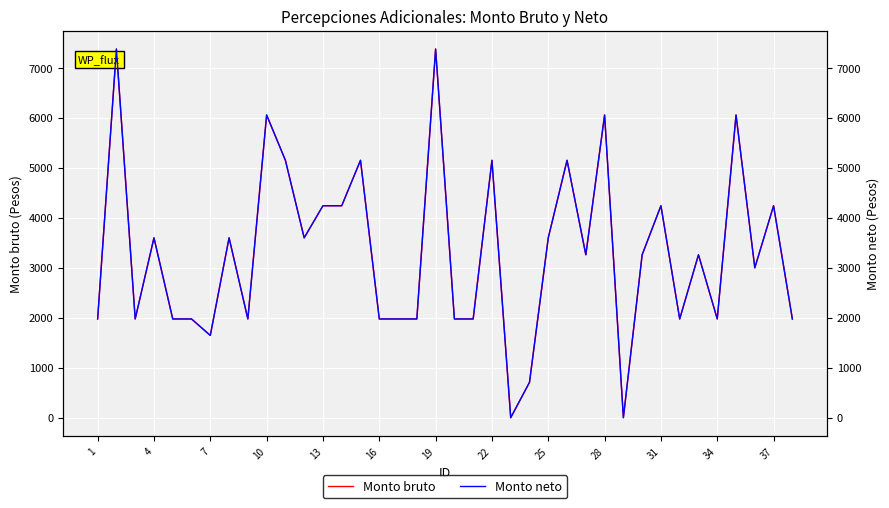

Between 4 and 29, which series saw the biggest shift?

Monto bruto